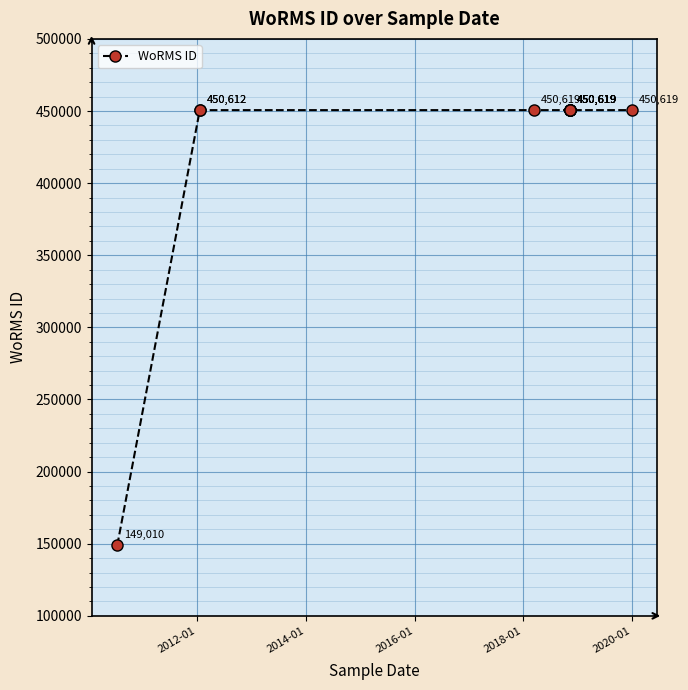

Reading left to right, what are all the values shown in this chart?

149010	450612	450612	450619	450619	450619	450619	450619	450619	450619	450619